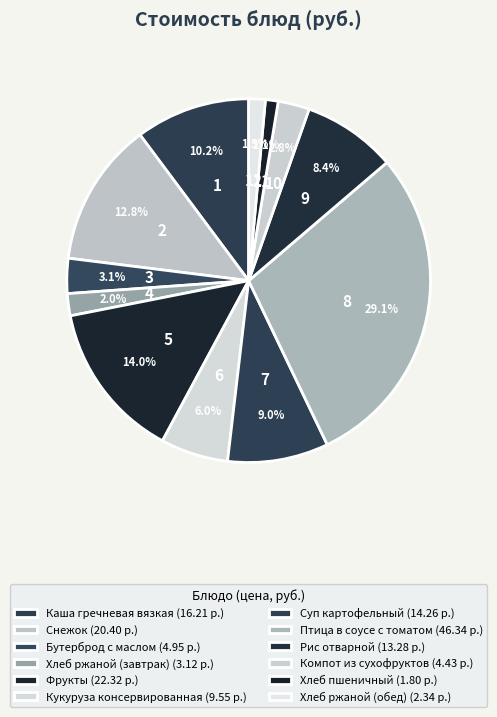

To the nearest percent, what percentage of the pie is Кукуруза консервированная?

6%